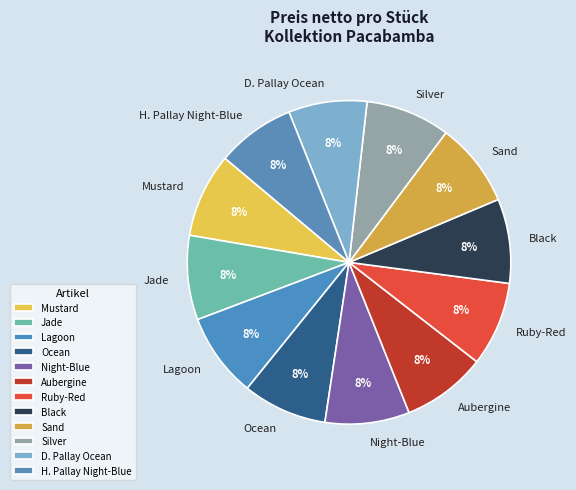

Is it true that Lagoon is 14% of the pie?

False